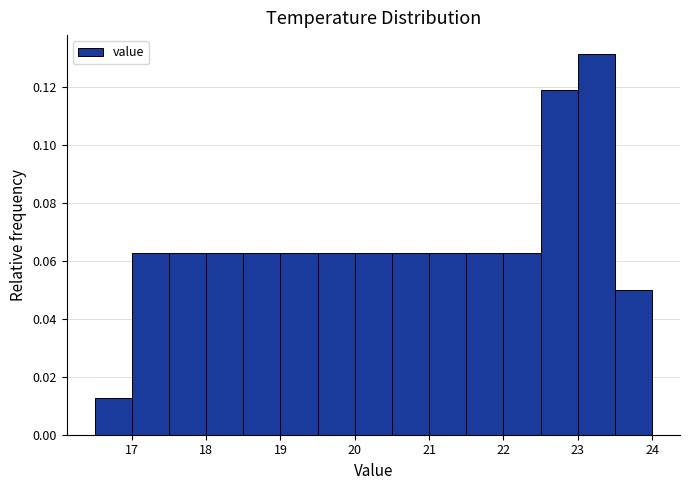

Which range on the x-axis has the tallest bar?

23.0 to 23.5